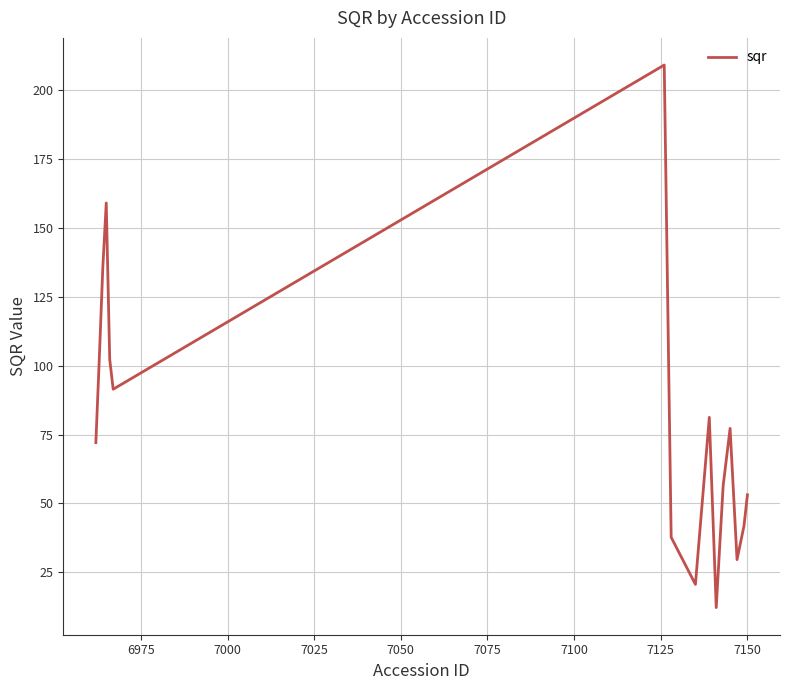

What is the difference between the maximum and minimum values?

197.1